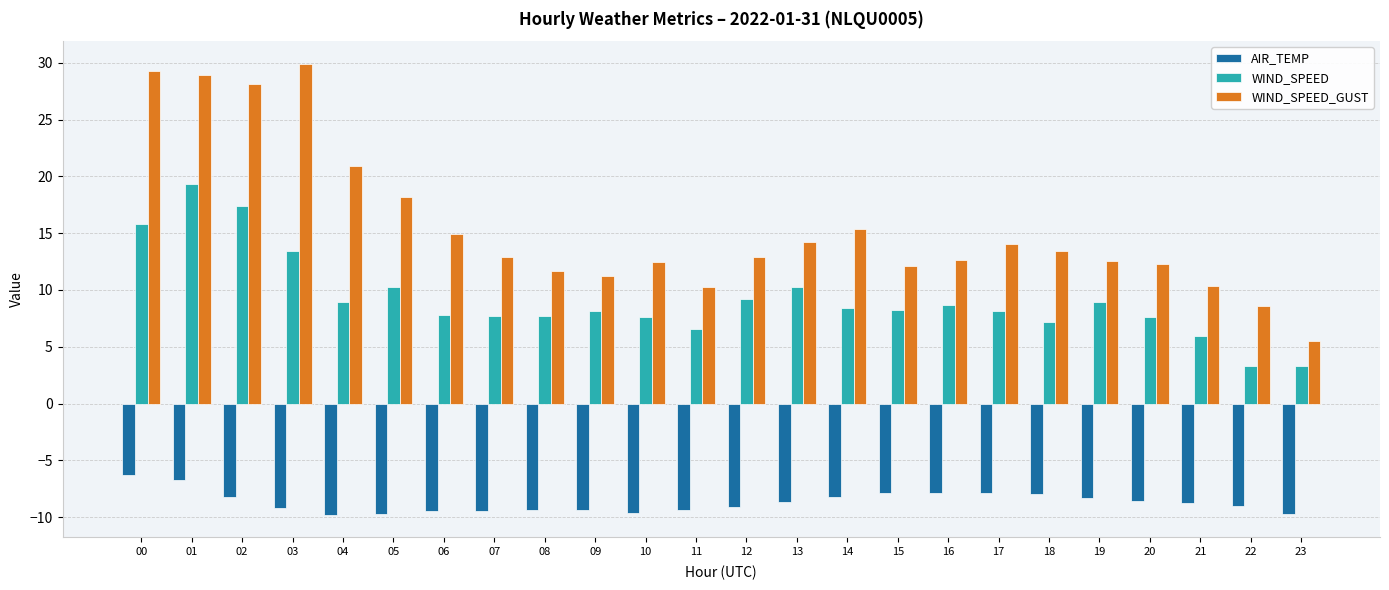

What is the value of the AIR_TEMP bar at the 23rd from the left?

-9.0